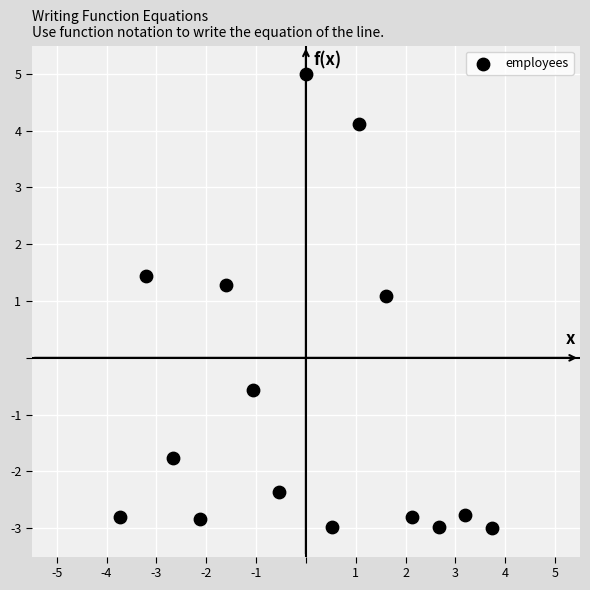

What is the range of Y values (max minus min)?

8.0